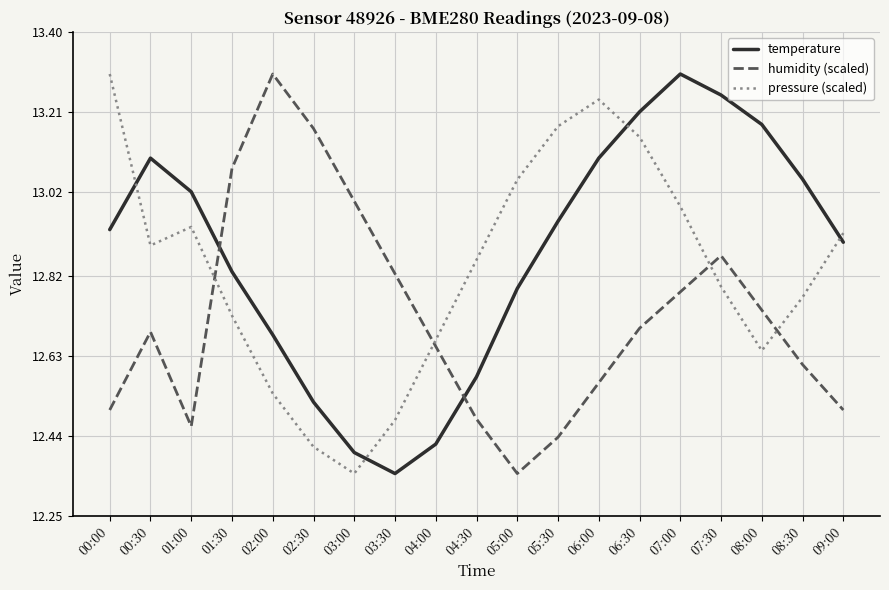

What is the sum of all pressure (scaled) values?

243.9